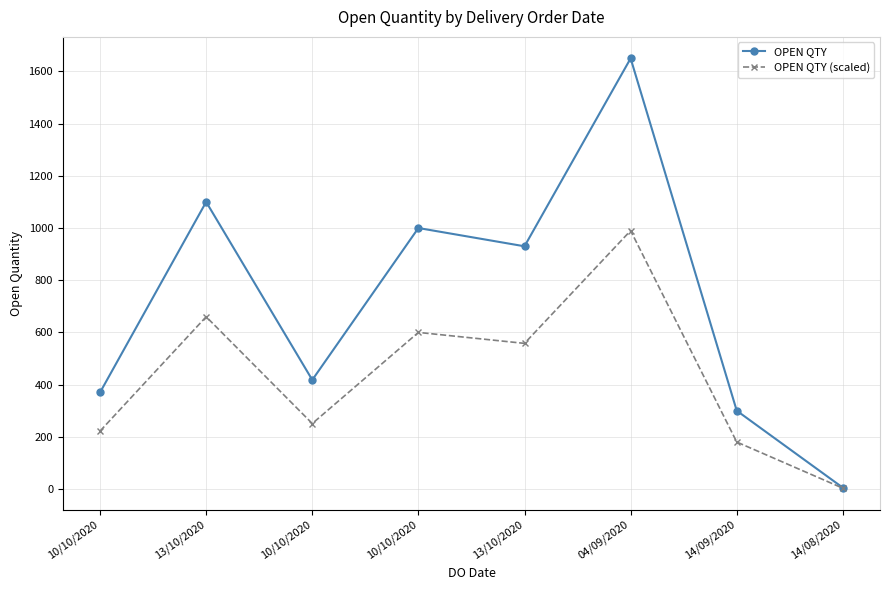

Reading left to right, what are all the values shown in this chart?

OPEN QTY: 370.0	1100.0	418.0	1000.0	930.0	1650.0	300.0	5.0
OPEN QTY (scaled): 222.0	660.0	250.8	600.0	558.0	990.0	180.0	3.0